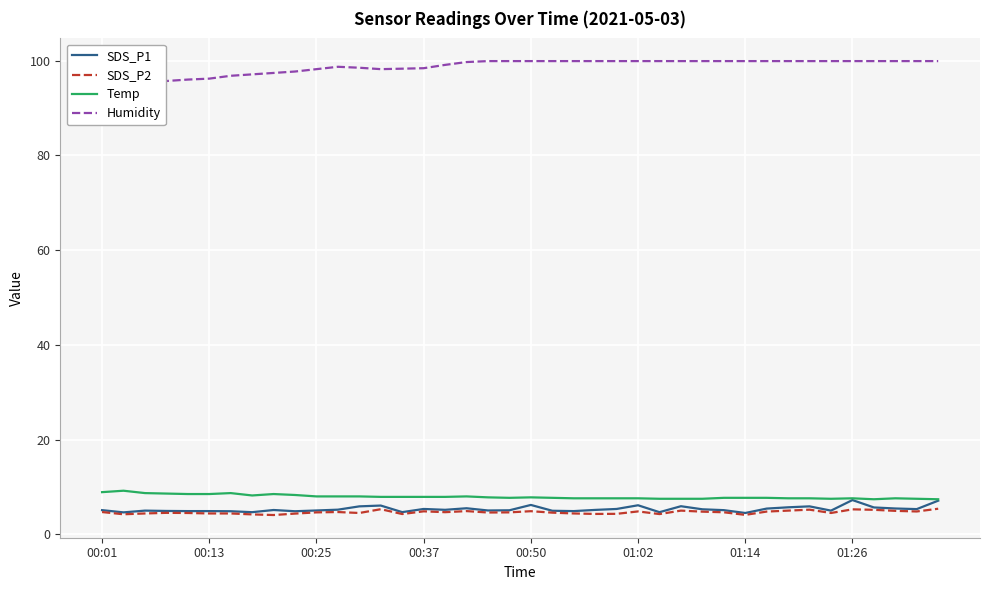

True or false: SDS_P1 has more than 2 interior local peaks.

True